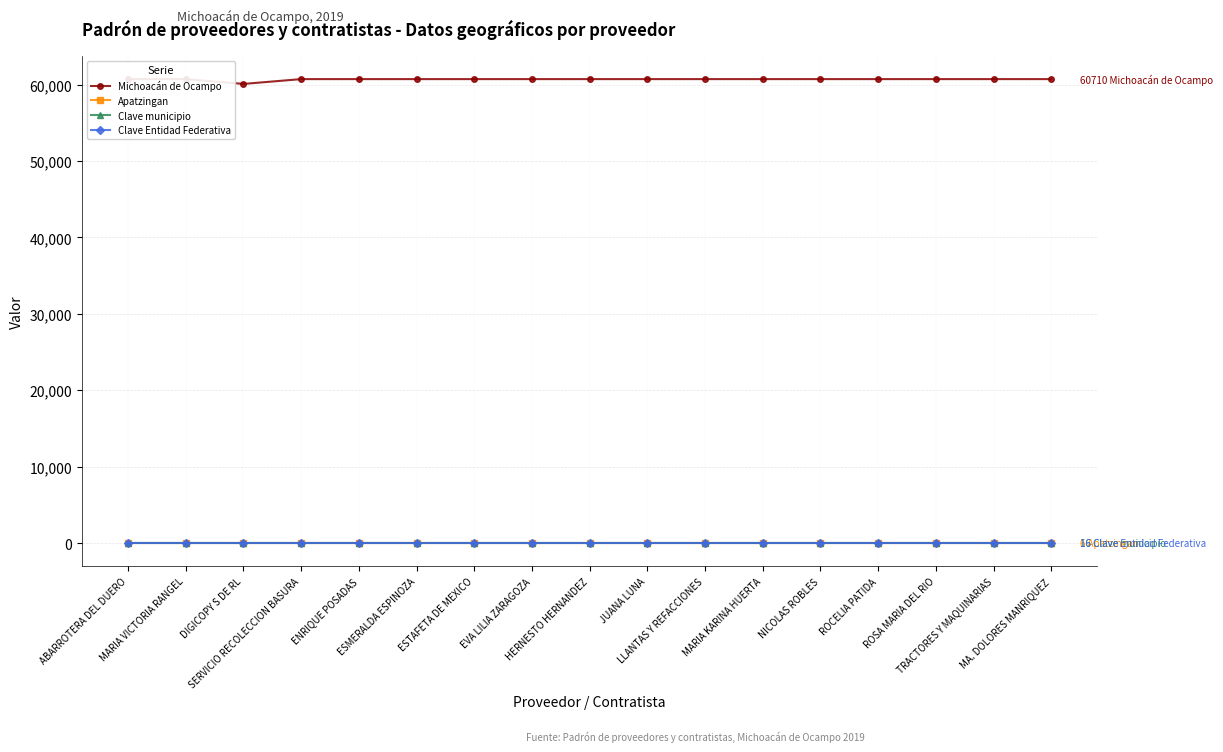

How many series are shown in this chart?

4